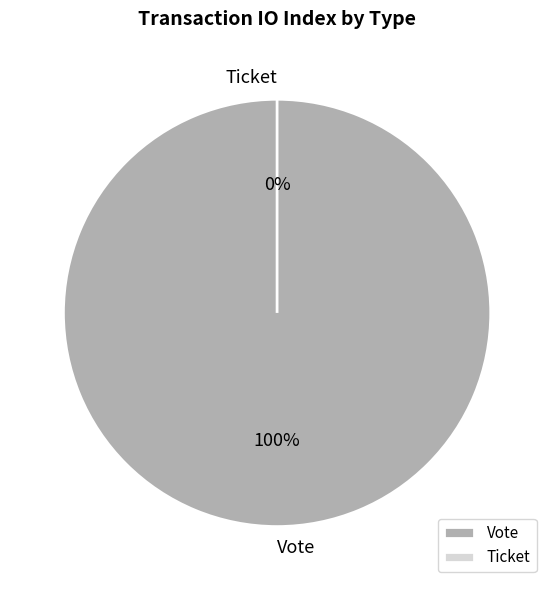

What portion of the pie excludes Ticket?

100.0%